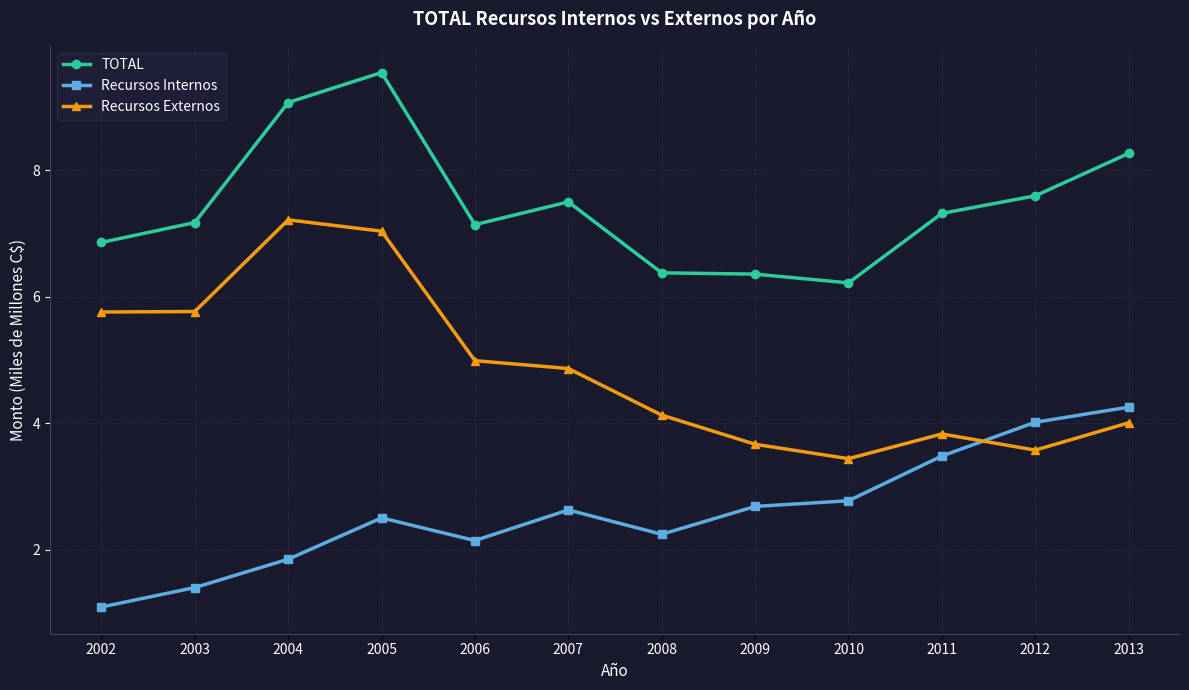

At which label does Recursos Internos reach its minimum?

2002